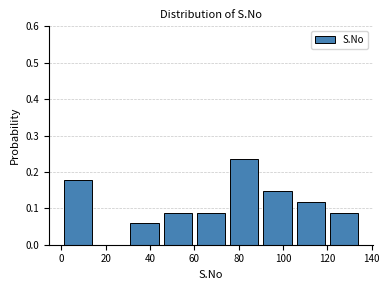

Reading left to right, list every bar in this chart as the range it spans on the x-axis followed by its height. Neither the bar edges nor the heights are printed on the chart, so give them approximately, as read against the axes.

0 to 15: 0.18
15 to 30: 0
30 to 45: 0.06
45 to 60: 0.09
60 to 75: 0.09
75 to 90: 0.24
90 to 105: 0.15
105 to 120: 0.12
120 to 135: 0.09